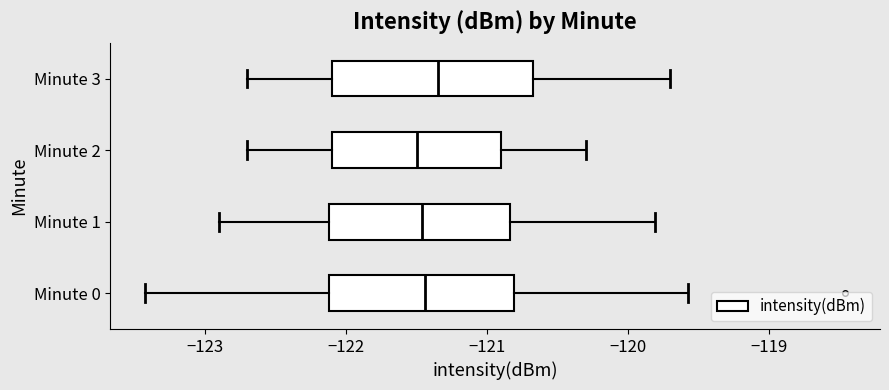

Reading bottom to top, read every box against the x-axis: the position of its median line, the range the box covers, and the ends of its whiskers. The values are not printed on the chart, so give them approximately, as read against the axis.

Minute 0: median -121.4, box -122.1 to -120.8, whiskers -123.4 to -119.6
Minute 1: median -121.5, box -122.1 to -120.8, whiskers -122.9 to -119.8
Minute 2: median -121.5, box -122.1 to -120.9, whiskers -122.7 to -120.3
Minute 3: median -121.3, box -122.1 to -120.7, whiskers -122.7 to -119.7